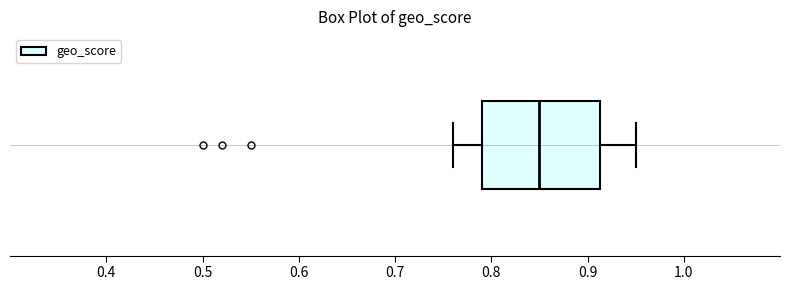

Transcribe this box plot: give where the median line is, the range the box spans, and where the two whiskers end, as read against the x-axis. The values are not printed on the chart, so give them approximately, as read against the axis.

median 0.85, box 0.79 to 0.91, whiskers 0.76 to 0.95